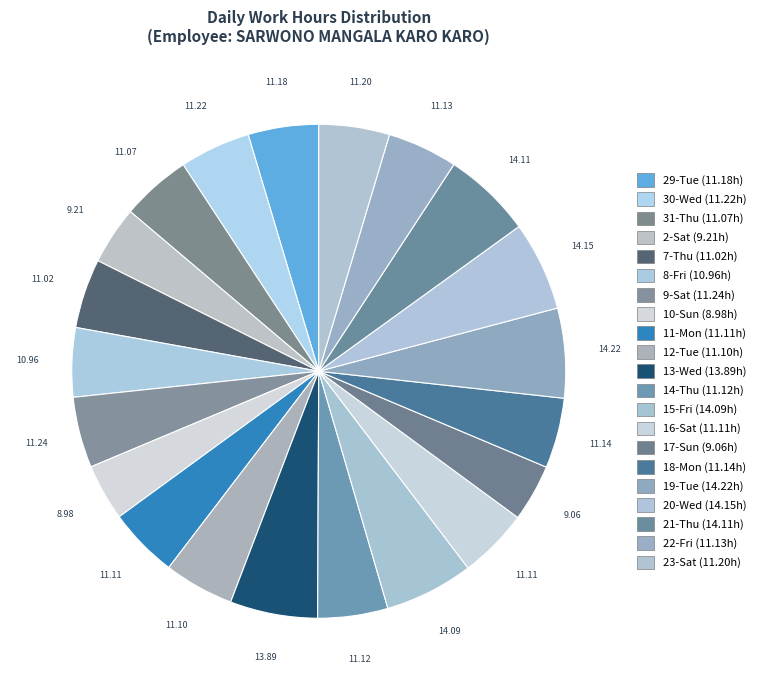

Is it true that 29-Tue is 1% of the pie?

False